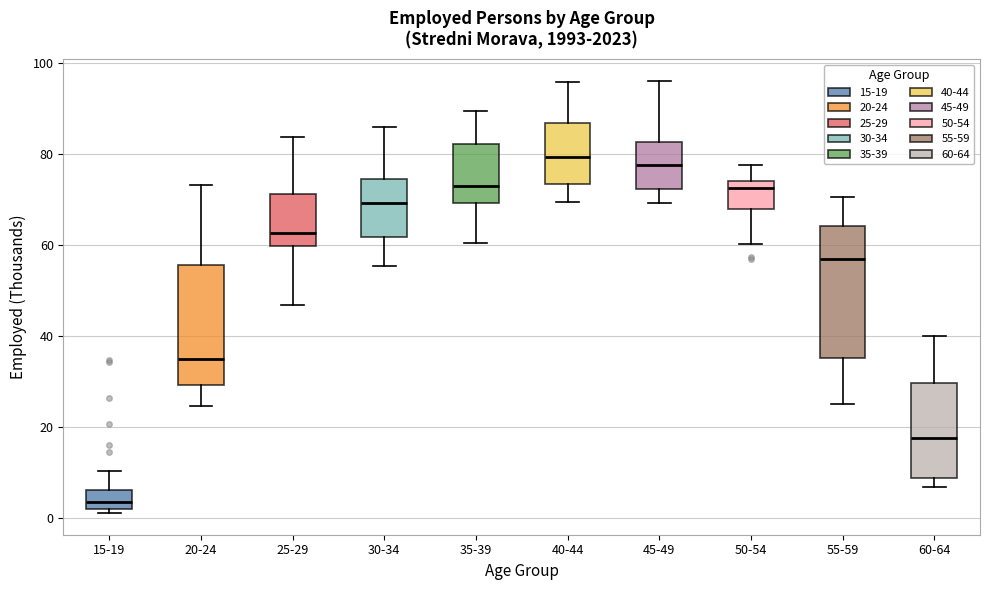

Reading left to right, transcribe this box plot: for each box, give where its median line is, the range the box spans, and where its two whiskers end, as read against the y-axis. The values are not printed on the chart, so give them approximately, as read against the axis.

15-19: median 4, box 2 to 6, whiskers 2 (just below the box's lower edge) to 10
20-24: median 34, box 30 to 56, whiskers 24 to 74
25-29: median 62, box 60 to 72, whiskers 46 to 84
30-34: median 70, box 62 to 74, whiskers 56 to 86
35-39: median 72, box 70 to 82, whiskers 60 to 90
40-44: median 80, box 74 to 86, whiskers 70 to 96
45-49: median 78, box 72 to 82, whiskers 70 to 96
50-54: median 72, box 68 to 74, whiskers 60 to 78
55-59: median 58, box 36 to 64, whiskers 26 to 70
60-64: median 18, box 8 to 30, whiskers 6 to 40